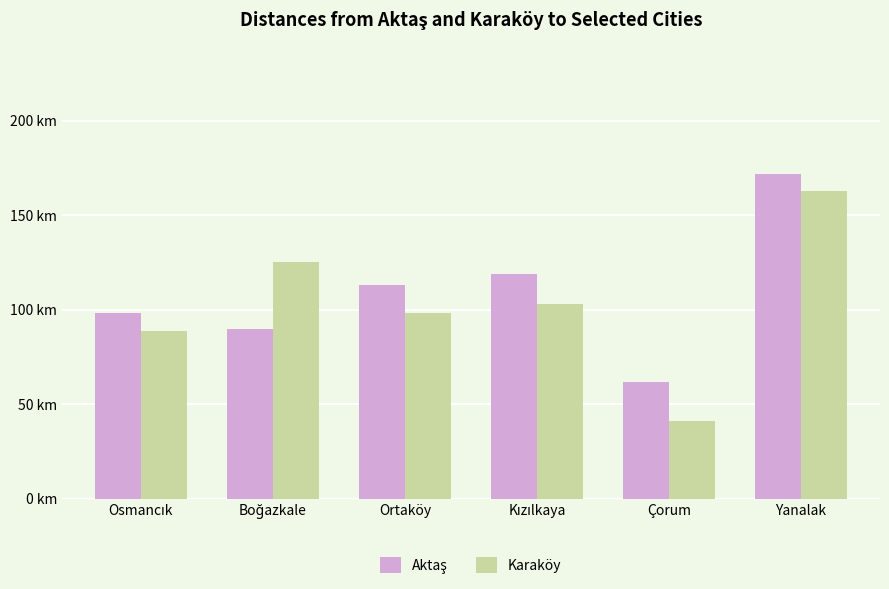

At which category is the sum across all series the highest?

Yanalak